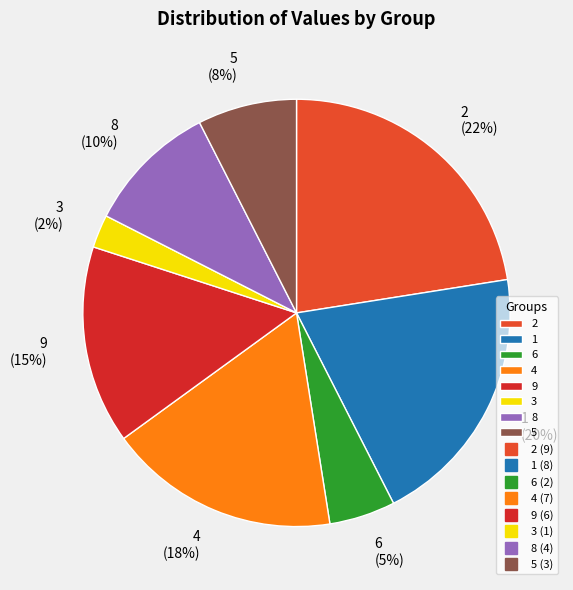

How many segments does this pie chart have?

8